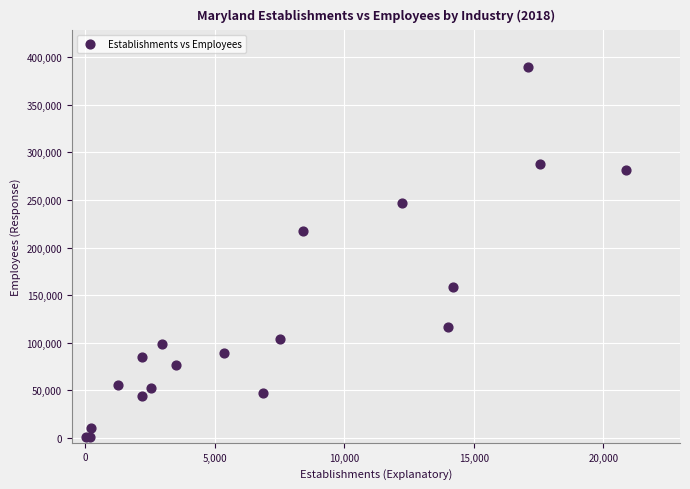

What Y value in the scatter plot is closest to 195221?

217098